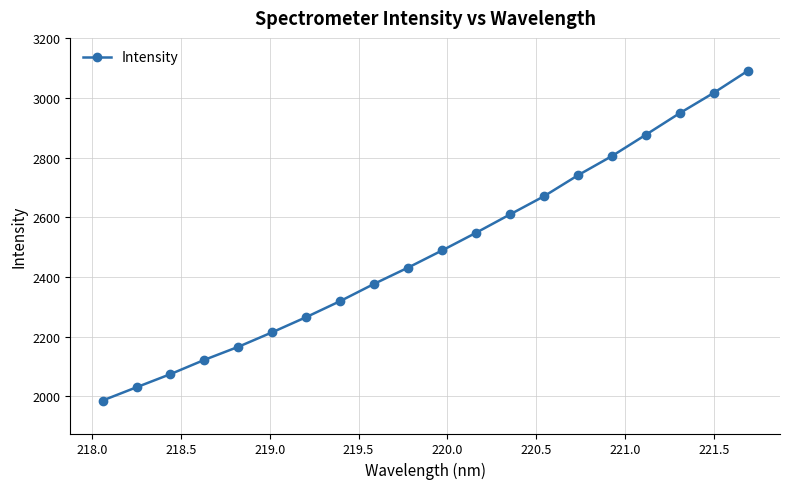

How many lines are shown in the chart?

1